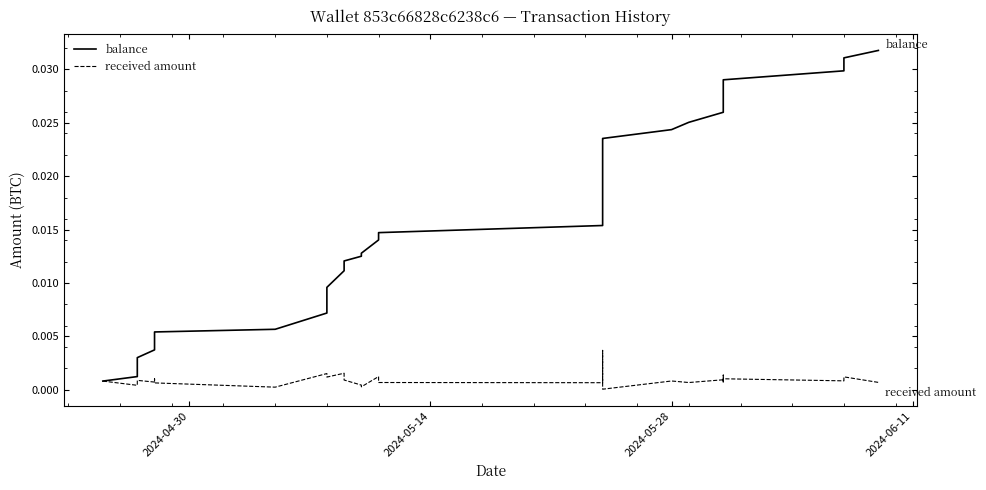

How many data points does each series have?

32